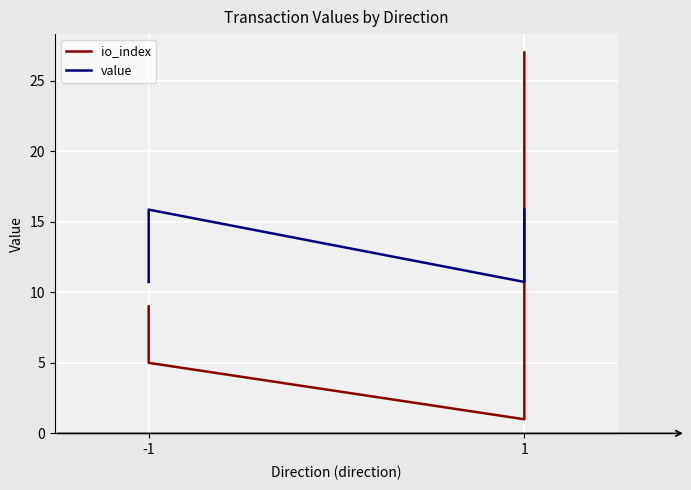

What is the average value of the value series?

13.3